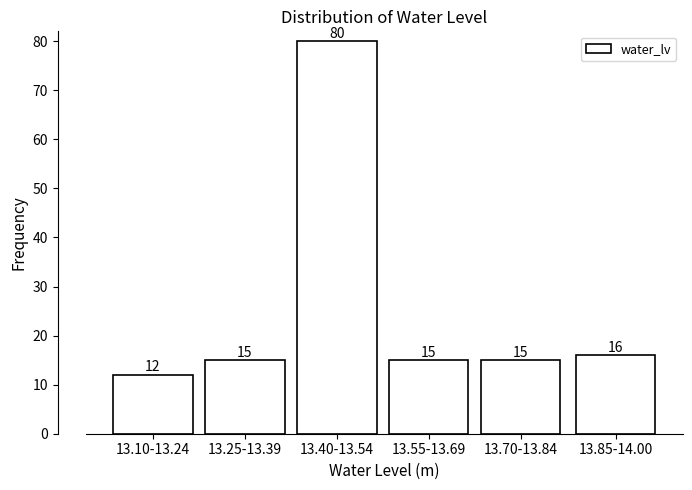

Reading left to right, transcribe all the data shown in this chart.

13.10-13.24=12	13.25-13.39=15	13.40-13.54=80	13.55-13.69=15	13.70-13.84=15	13.85-14.00=16